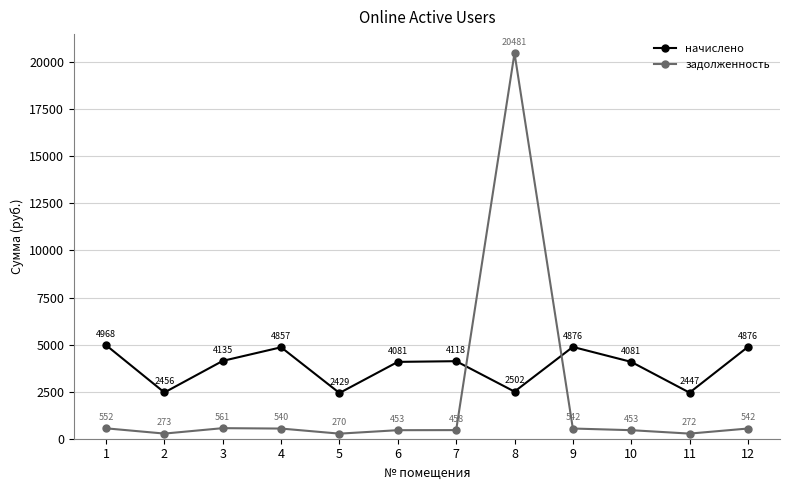

True or false: начислено has a value of 2428.6 at 5.

True